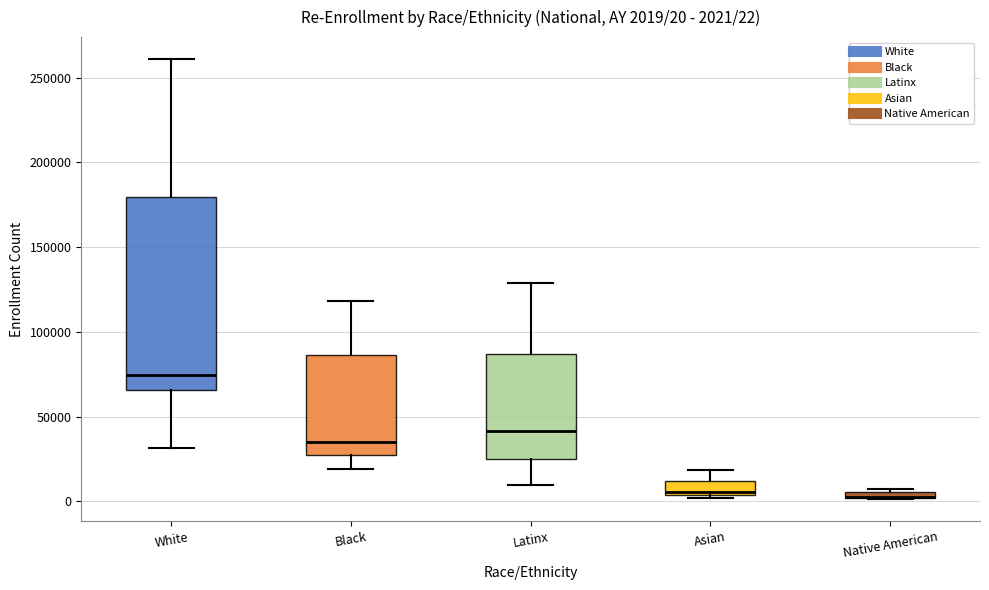

Which box is the tallest, from its lower edge to its upper edge?

White